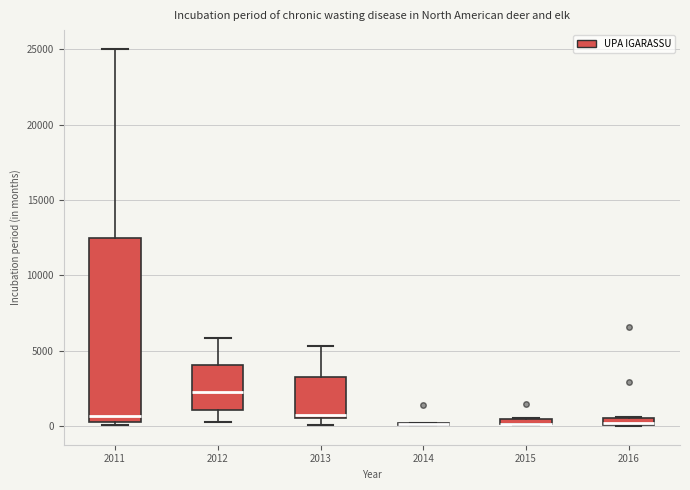

Which box is the tallest, from its lower edge to its upper edge?

2011